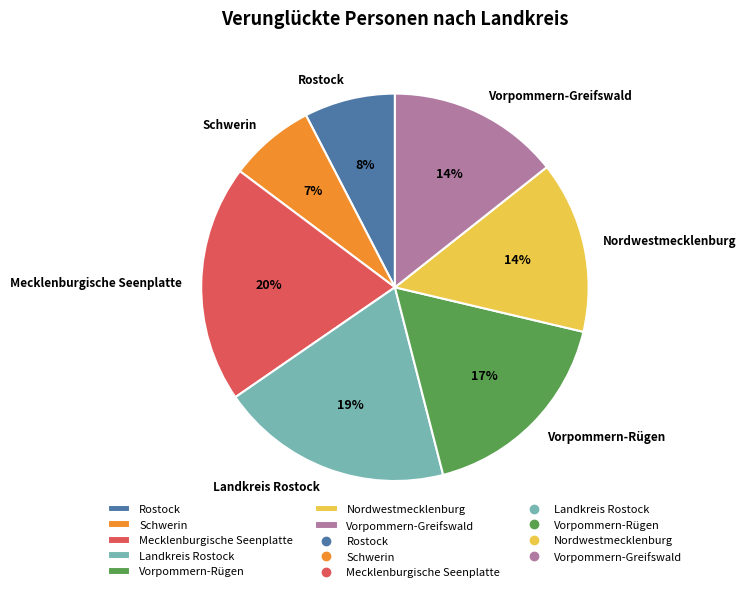

Is it true that Nordwestmecklenburg is 9% of the pie?

False